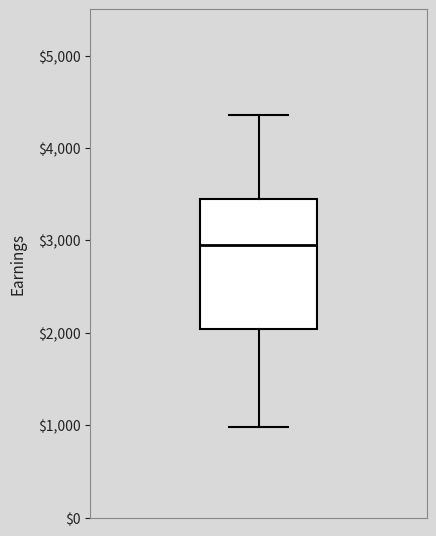

Read this box plot against the y-axis: the position of the median line, the range covered by the box, and the ends of both whiskers. The values are not printed on the chart, so give them approximately, as read against the axis.

median 3000, box 2000 to 3400, whiskers 1000 to 4400